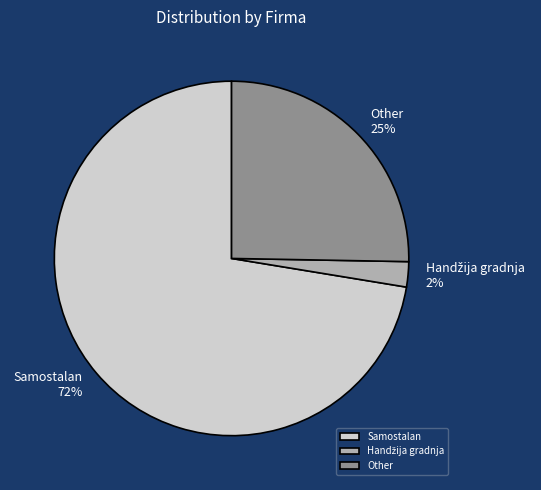

Does any single category account for the majority?

Yes